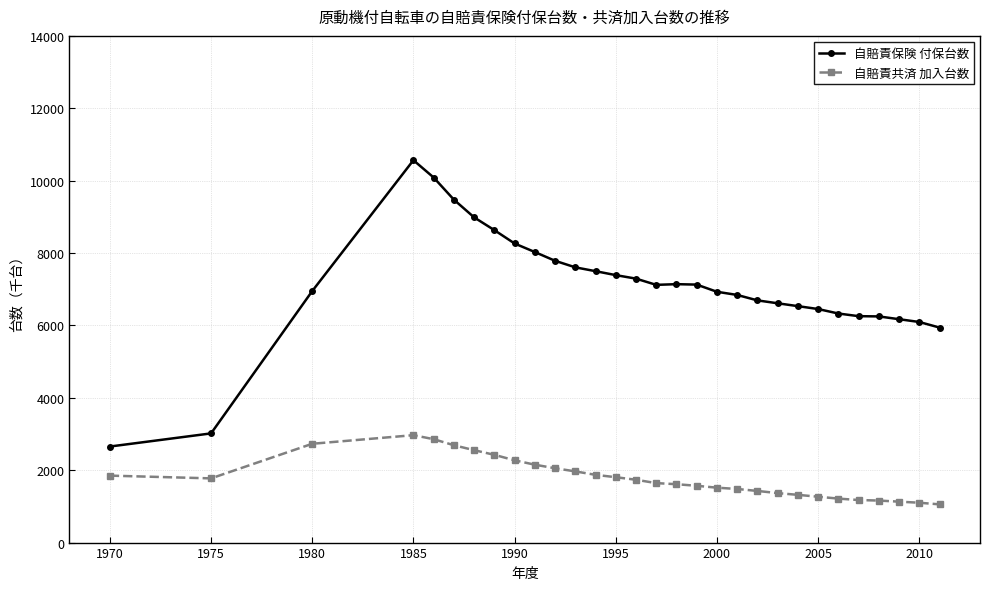

True or false: 自賠責保険 付保台数 and 自賠責共済 加入台数 cross at least once.

False